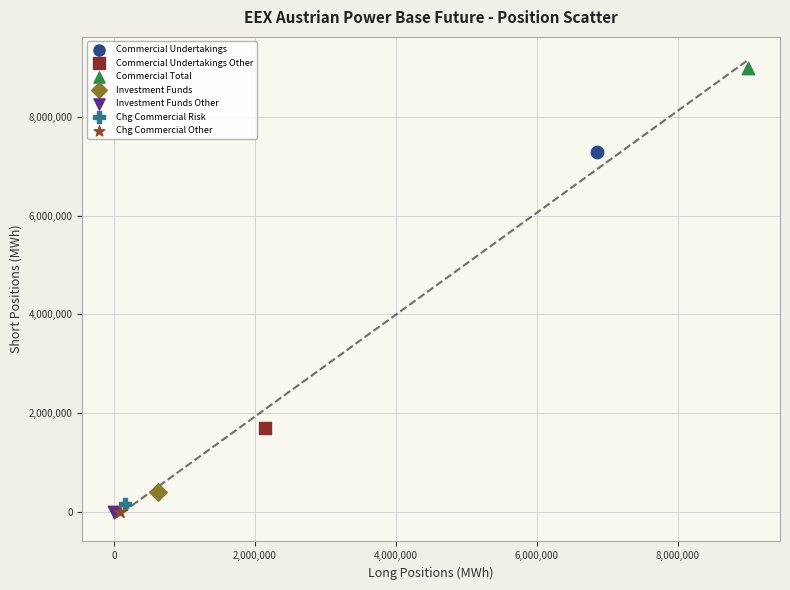

What are all the series names shown in the legend?

Commercial Undertakings, Commercial Undertakings Other, Commercial Total, Investment Funds, Investment Funds Other, Chg Commercial Risk, Chg Commercial Other